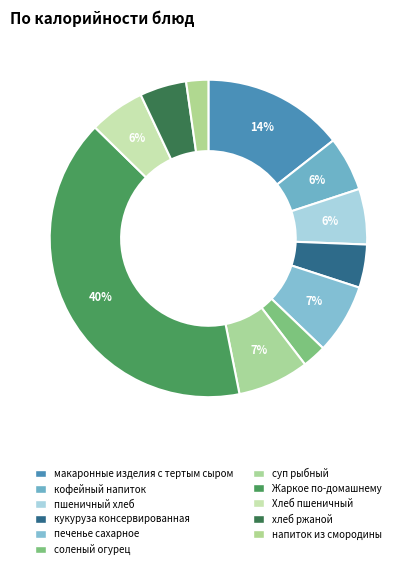

How many slices are in this pie chart?

11